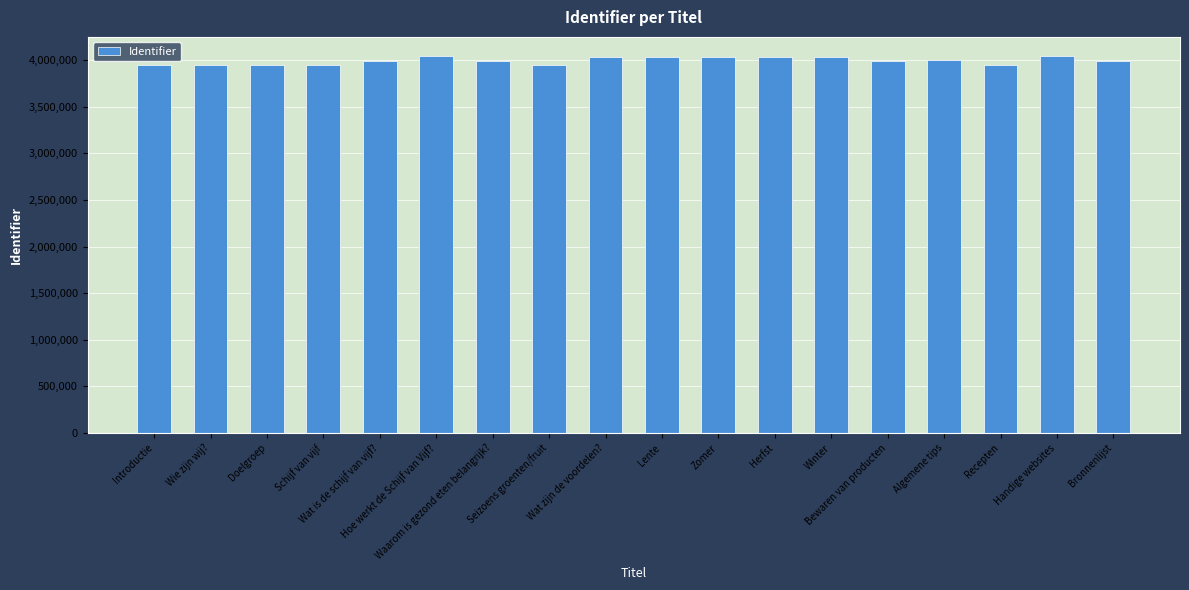

What is the greatest value displayed?

4047987